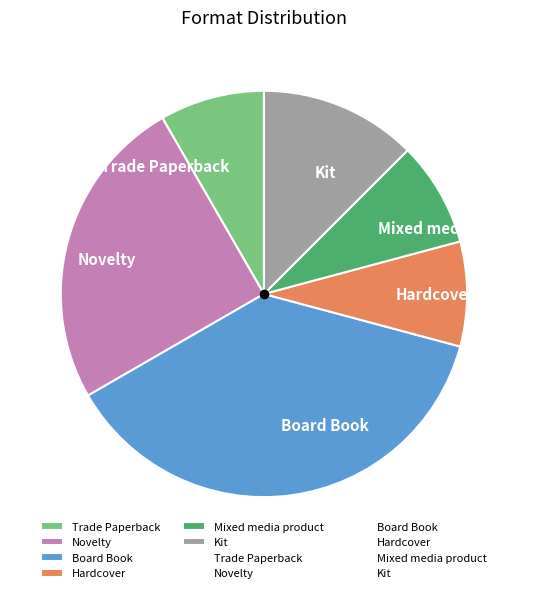

Is there any slice that represents more than half of the pie?

No